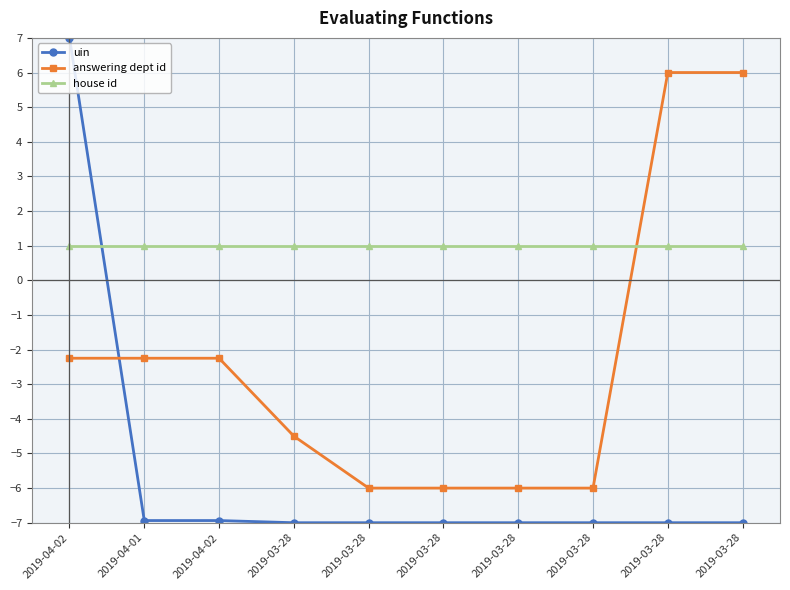

What is the total value across all series at 2019-04-02?

5.8